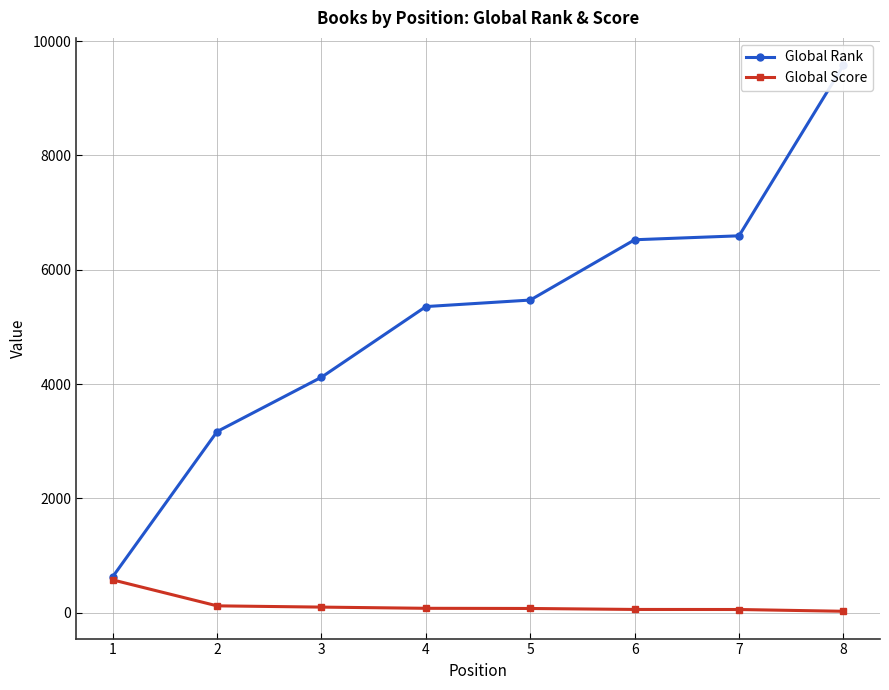

What is the smallest value displayed?

25